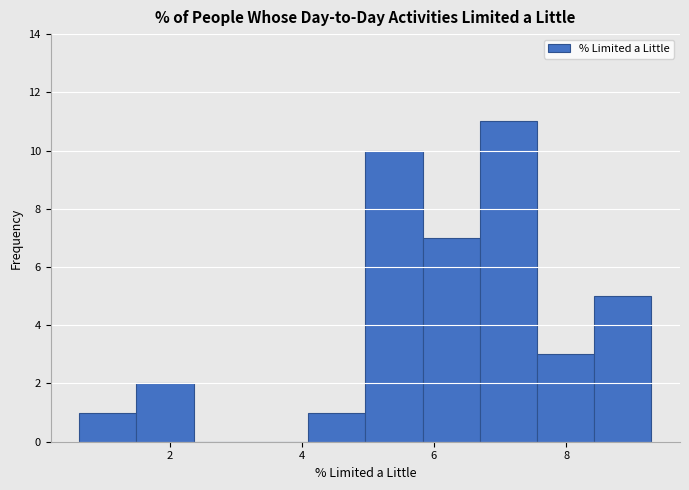

Reading left to right, transcribe this chart: for each bar, give the range it covers on the x-axis and its height. Neither the bar edges nor the heights are printed on the chart, so give them approximately, as read against the axes.

0.6 to 1.4: 1
1.4 to 2.4: 2
2.4 to 3.2: 0
3.2 to 4.0: 0
4.0 to 5.0: 1
5.0 to 5.8: 10
5.8 to 6.6: 7
6.6 to 7.6: 11
7.6 to 8.4: 3
8.4 to 9.2: 5